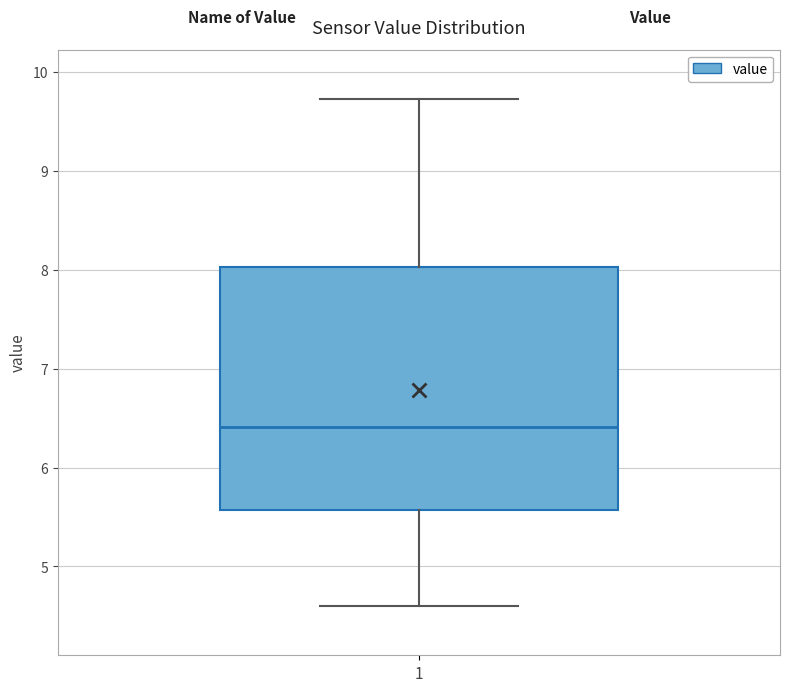

Transcribe this box plot: give where the median line is, the range the box spans, and where the two whiskers end, as read against the y-axis. The values are not printed on the chart, so give them approximately, as read against the axis.

median 6.4, box 5.6 to 8.0, whiskers 4.6 to 9.7